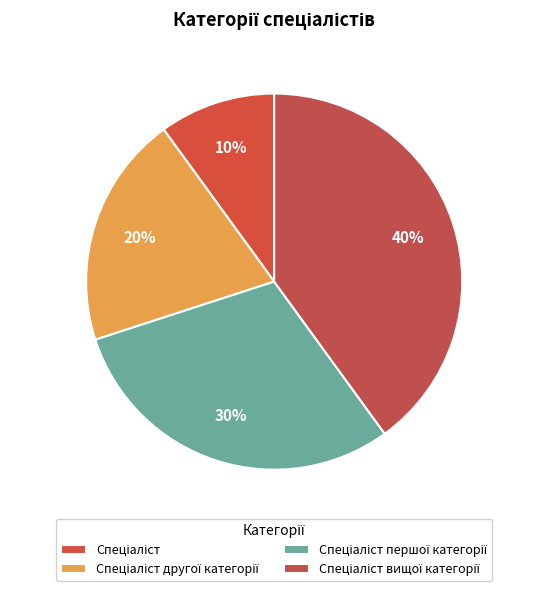

To the nearest percent, what portion does Спеціаліст другої категорії represent?

20%